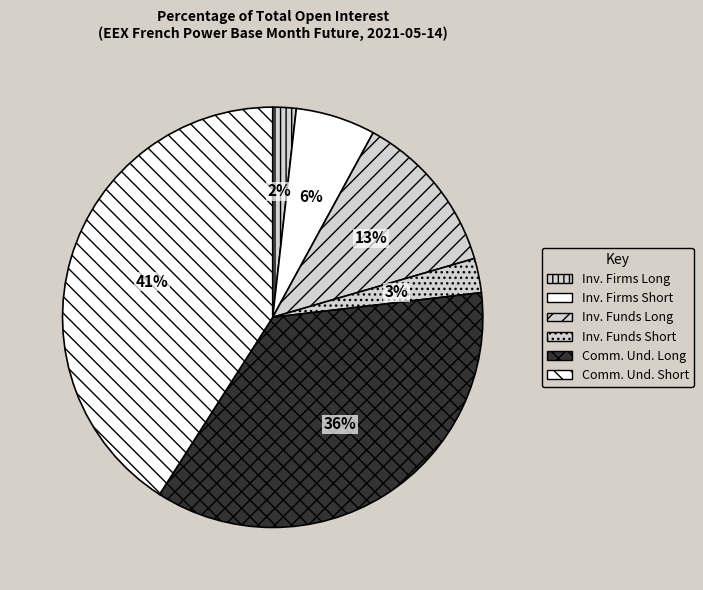

Is there a majority slice in this chart?

No